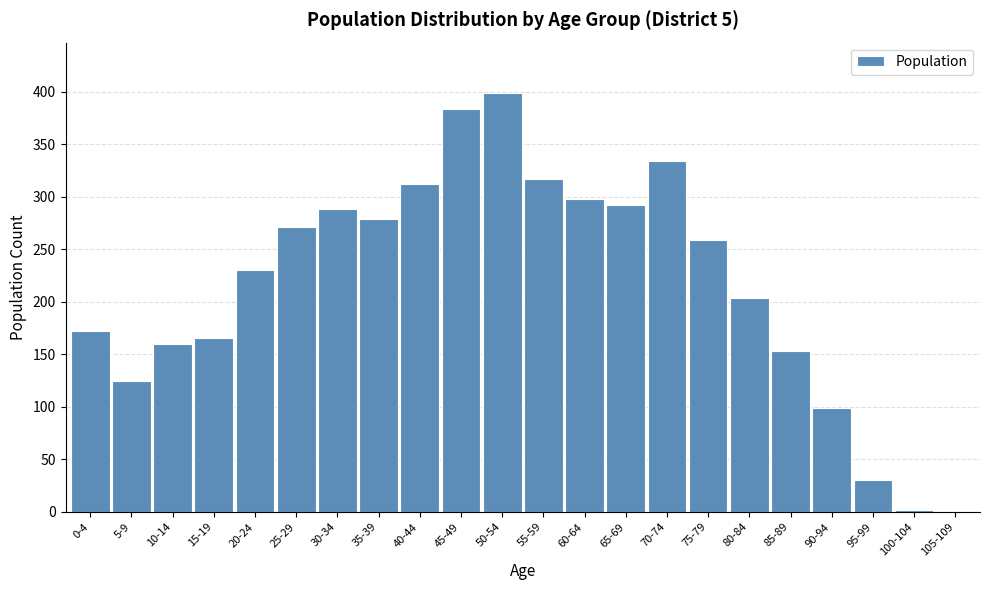

Reading left to right, transcribe all the data shown in this chart.

0-4=172	5-9=125	10-14=160	15-19=166	20-24=230	25-29=271	30-34=288	35-39=279	40-44=312	45-49=384	50-54=399	55-59=317	60-64=298	65-69=292	70-74=334	75-79=259	80-84=204	85-89=153	90-94=99	95-99=30	100-104=2	105-109=0